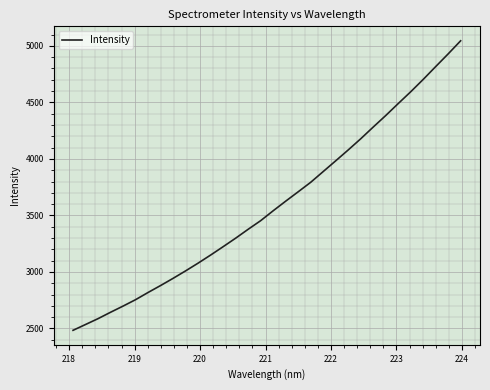

What is the maximum value shown in the chart?

5044.7